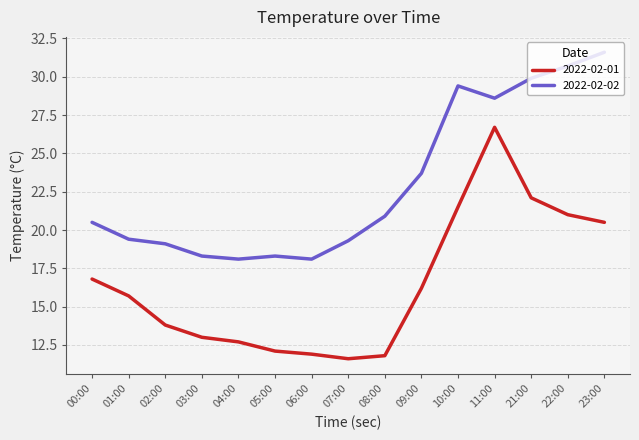

True or false: 2022-02-01 has a value of 11.5 at 22:00.

False